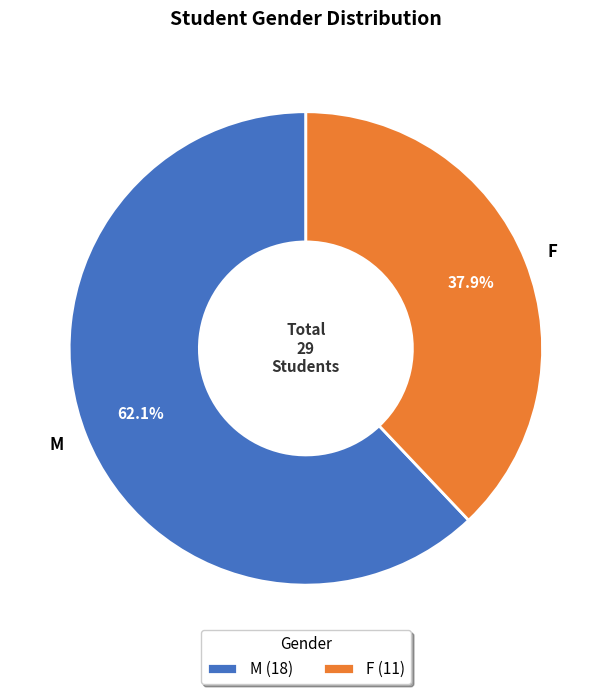

Is it true that M is 70% of the pie?

False